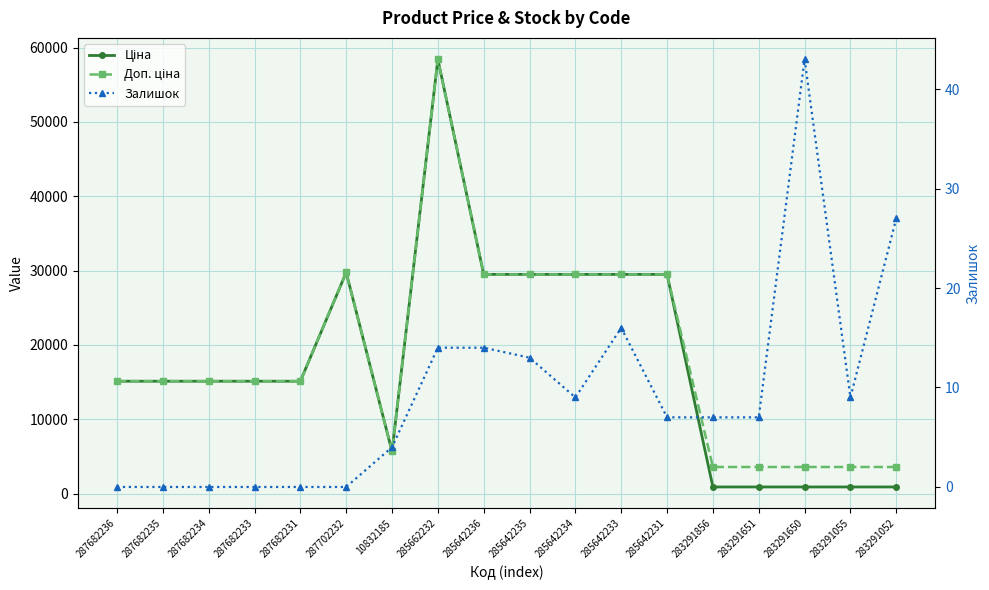

Which has a higher value, 287682233 or 10832185?

287682233